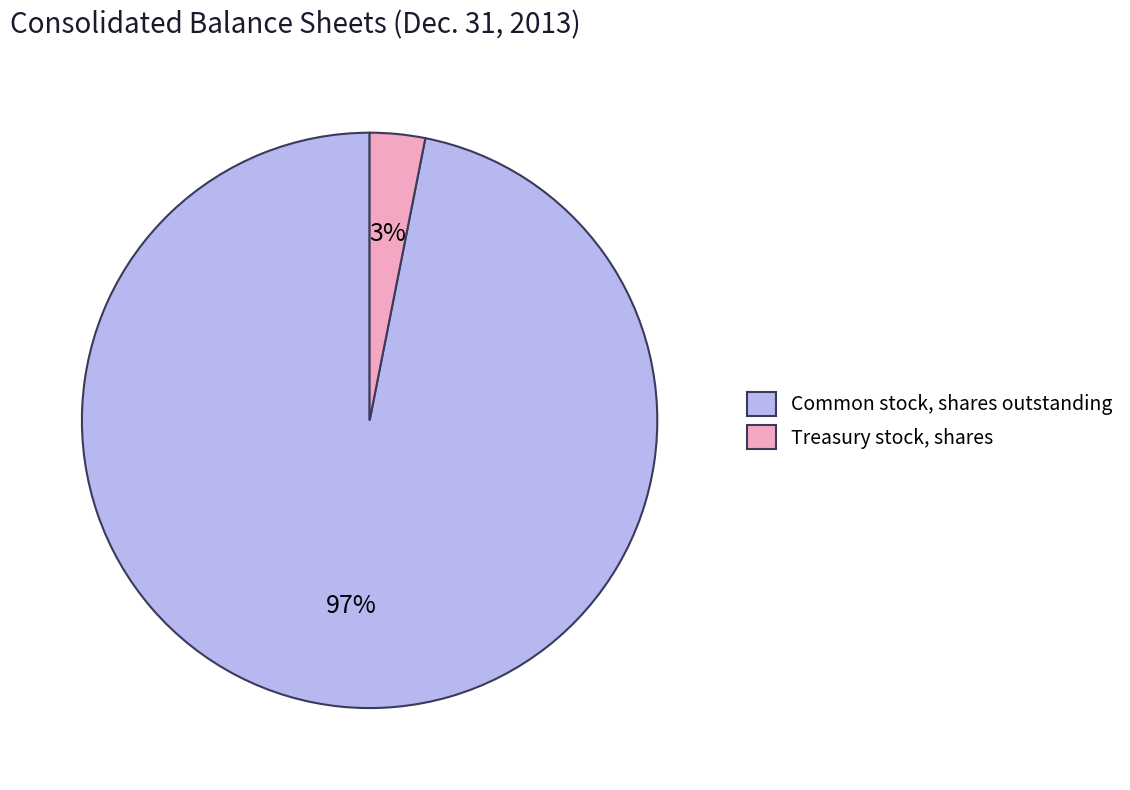

To the nearest percent, what is the average slice percentage?

50%